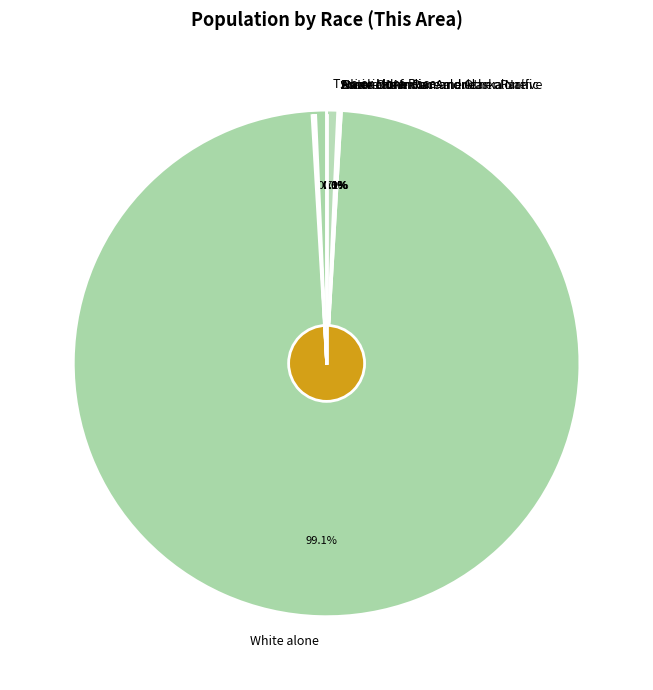

Is it true that Native Hawaiian and Other Pacific is 1% of the pie?

False